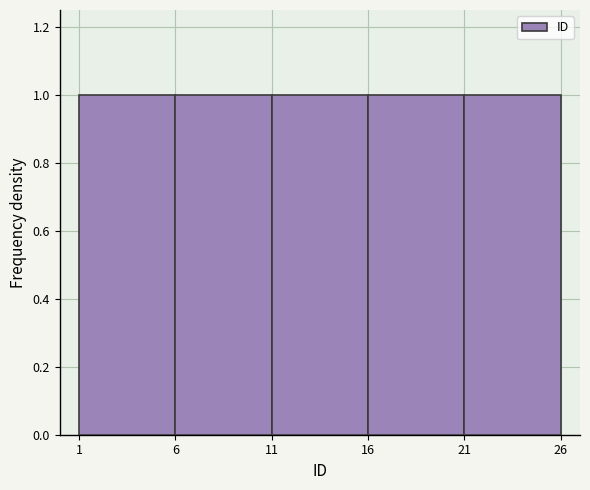

What is the height of the bar covering 6 to 11 on the x-axis? The values are not printed on the chart, so give them approximately, as read against the axis.

1